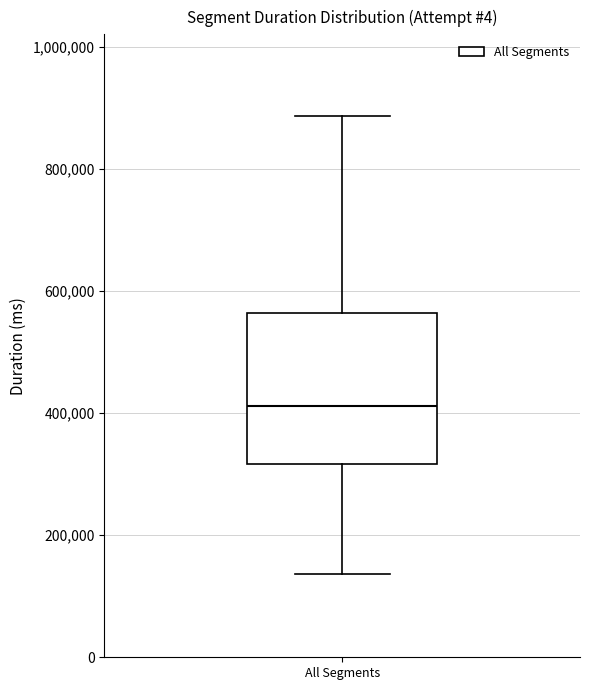

Transcribe this box plot: give where the median line is, the range the box spans, and where the two whiskers end, as read against the y-axis. The values are not printed on the chart, so give them approximately, as read against the axis.

median 420000, box 320000 to 560000, whiskers 140000 to 880000